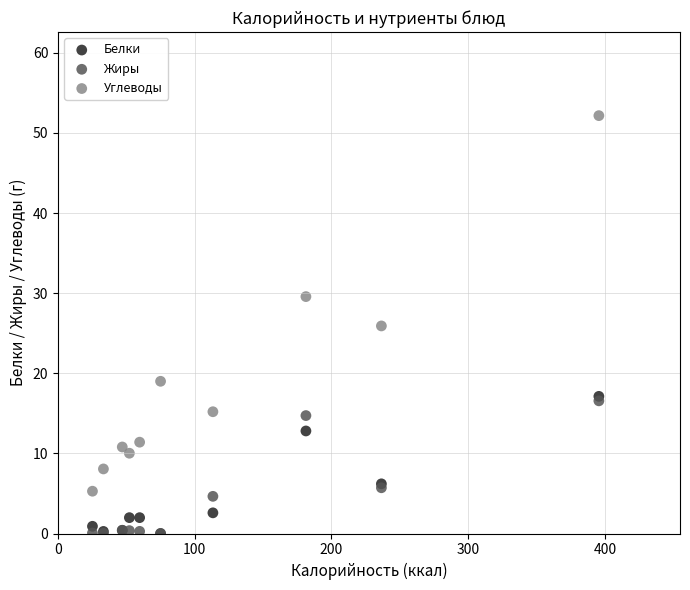

Which series has the largest Y range (max minus min)?

Углеводы